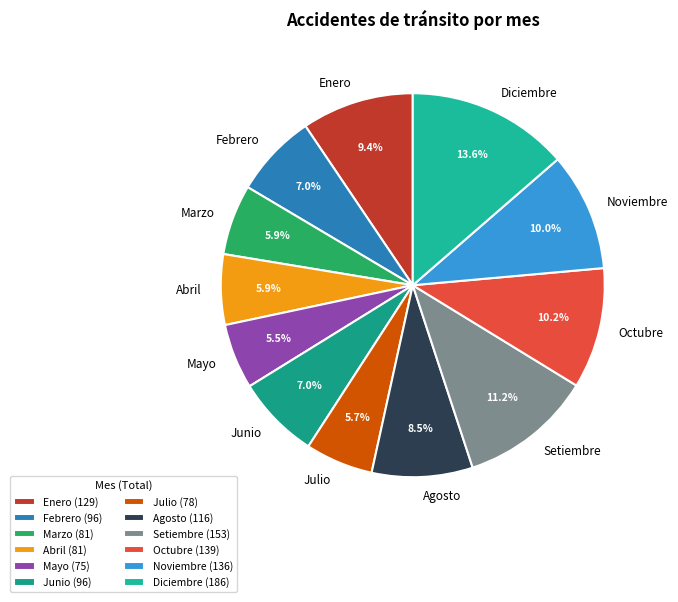

Between Abril and Diciembre, which is larger?

Diciembre